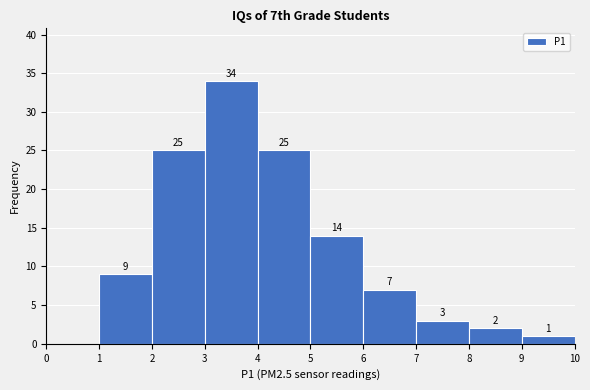

Over which range of the x-axis is the bar tallest?

3 to 4